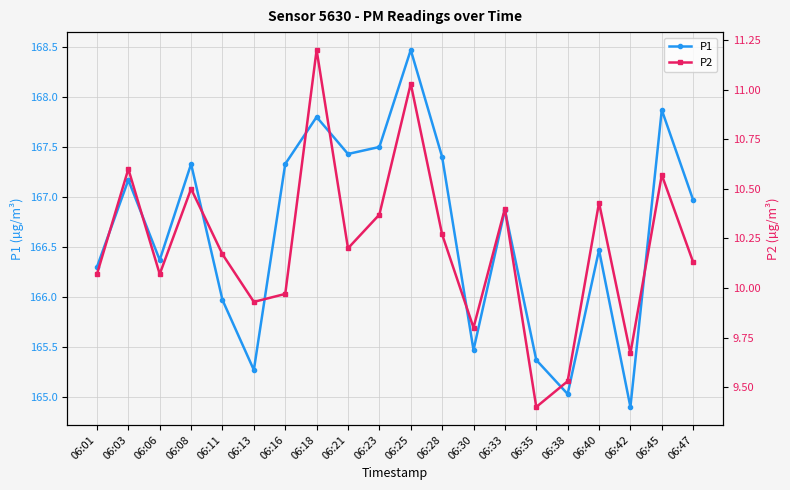

Is it true that P1 equals 45.0 at 06:35?

False